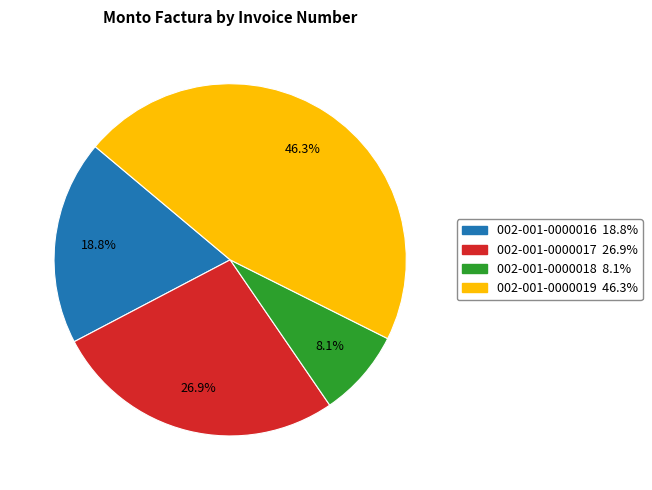

How many segments does this pie chart have?

4